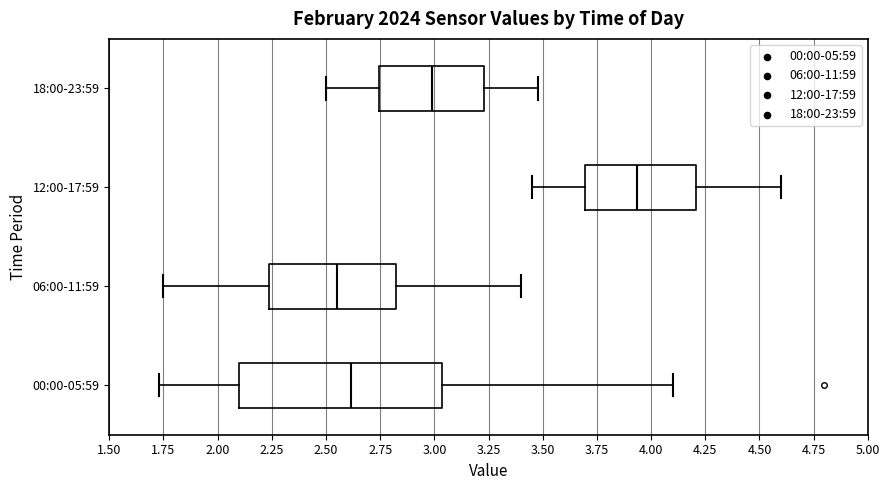

Reading bottom to top, read every box against the x-axis: the position of its median line, the range the box covers, and the ends of its whiskers. The values are not printed on the chart, so give them approximately, as read against the axis.

00:00-05:59: median 2.60, box 2.10 to 3.05, whiskers 1.75 to 4.10
06:00-11:59: median 2.55, box 2.25 to 2.85, whiskers 1.75 to 3.40
12:00-17:59: median 3.95, box 3.70 to 4.20, whiskers 3.45 to 4.60
18:00-23:59: median 3.00, box 2.75 to 3.25, whiskers 2.50 to 3.50